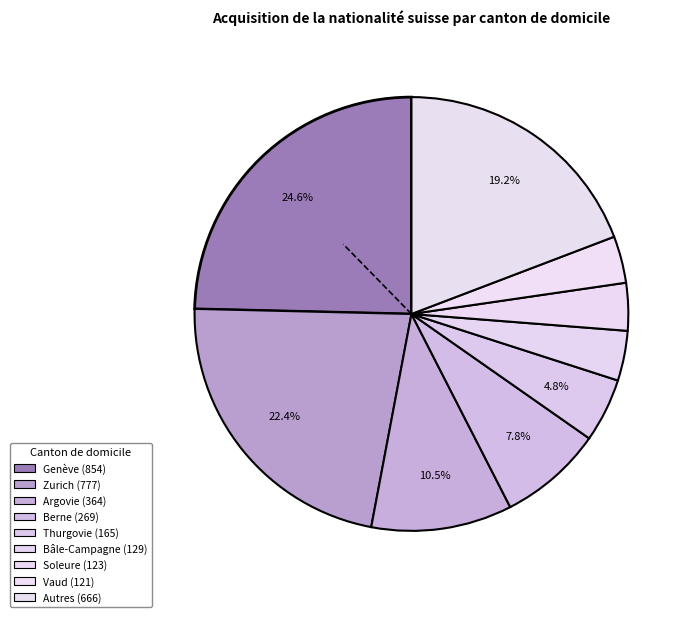

How many segments does this pie chart have?

9